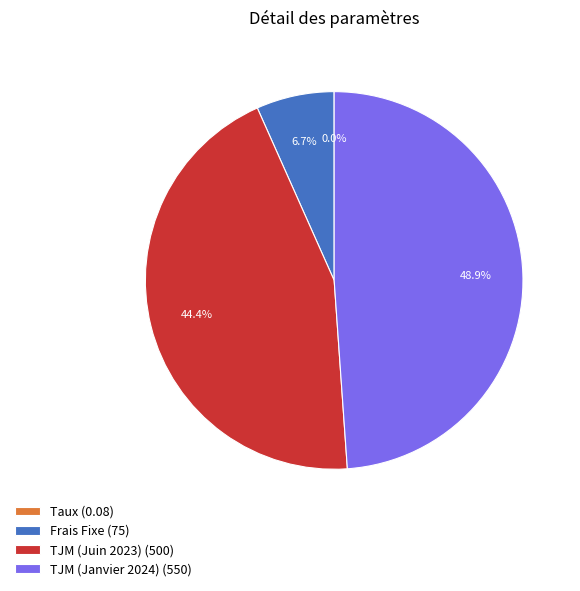

What is the total percentage of TJM (Juin 2023) (500) and TJM (Janvier 2024) (550)?

93.3%